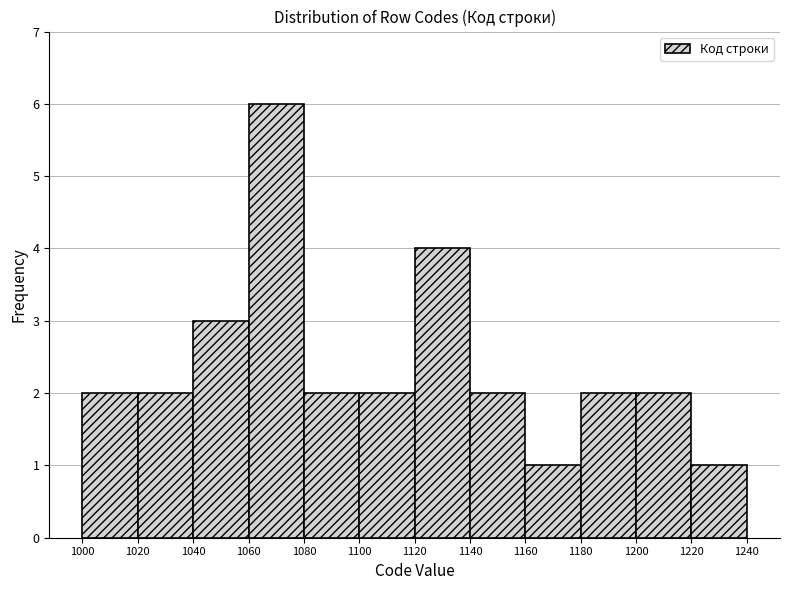

What is the height of the bar covering 1200 to 1220 on the x-axis? The values are not printed on the chart, so give them approximately, as read against the axis.

2